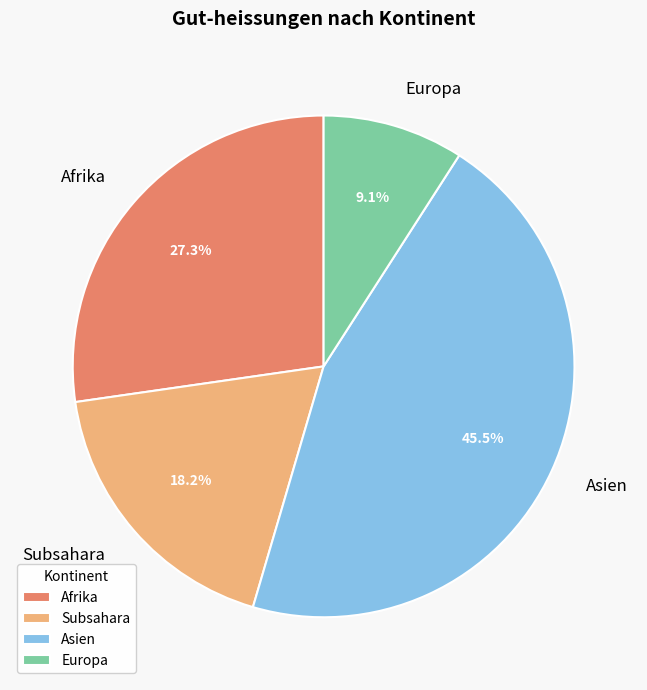

The Subsahara slice represents 18% of the pie. True or false?

True